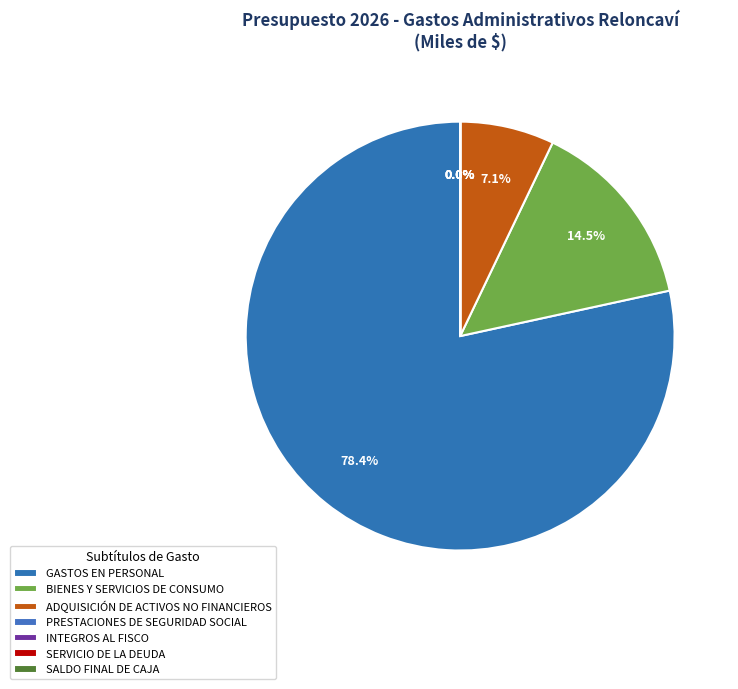

How many slices are in this pie chart?

7